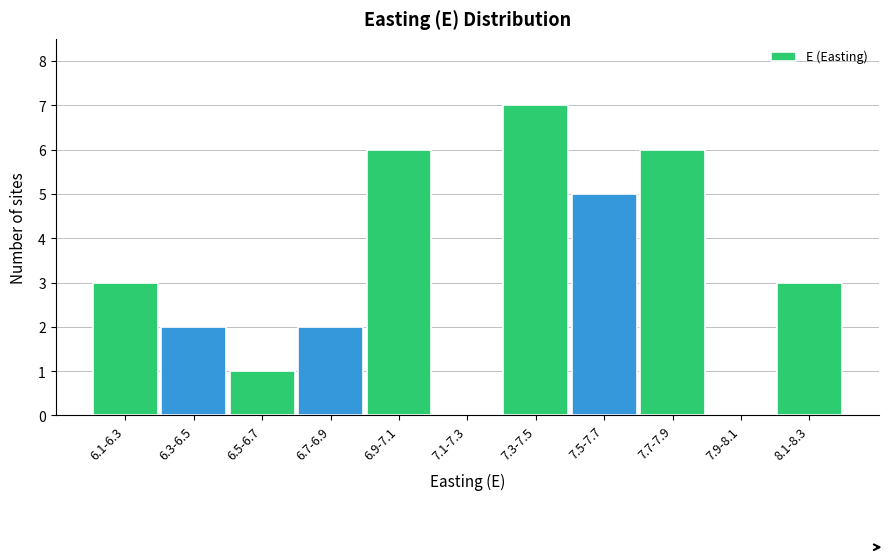

Reading left to right, list all the values displayed in this chart.

6.1-6.3=3	6.3-6.5=2	6.5-6.7=1	6.7-6.9=2	6.9-7.1=6	7.1-7.3=0	7.3-7.5=7	7.5-7.7=5	7.7-7.9=6	7.9-8.1=0	8.1-8.3=3